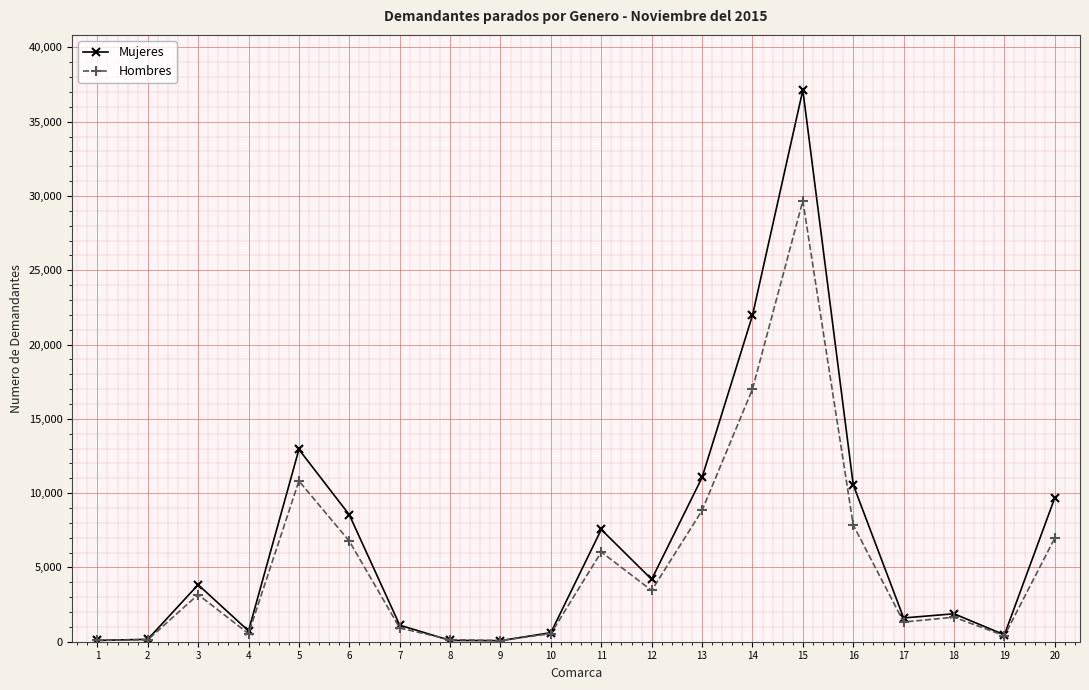

List the series in order of their overall mean, highest first.

Mujeres, Hombres